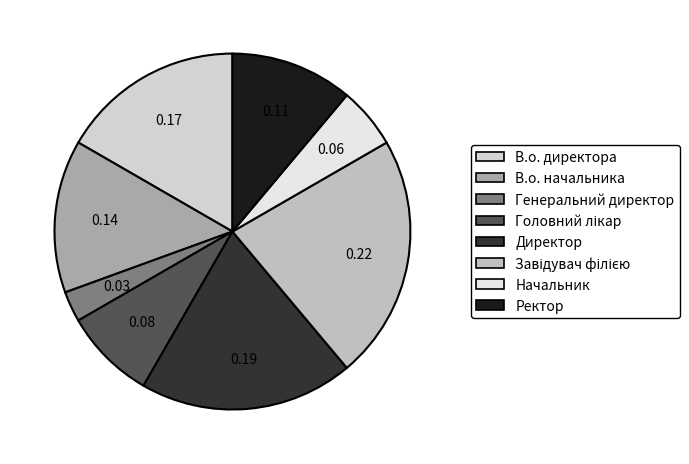

Is Завідувач філією the majority of the pie?

No